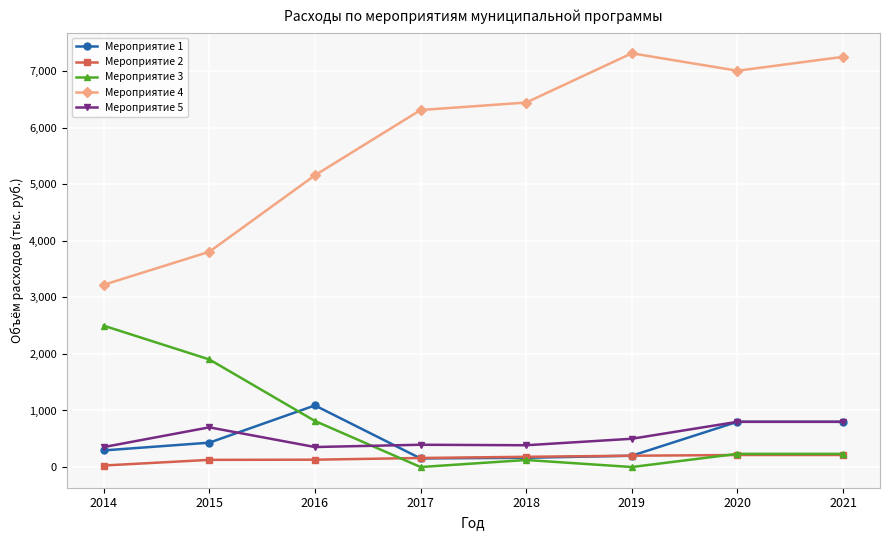

What is the difference between the second highest and minimum values in the Мероприятие 3 series?

1903.0